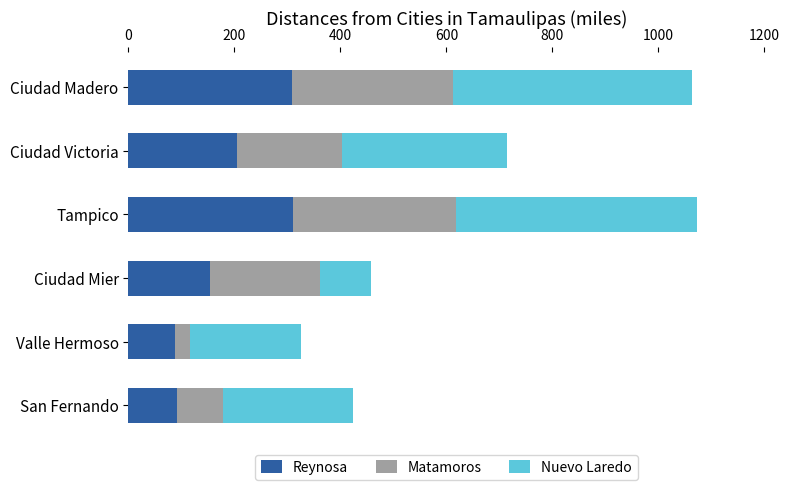

Read the Reynosa value at San Fernando, to the nearest 50.

100